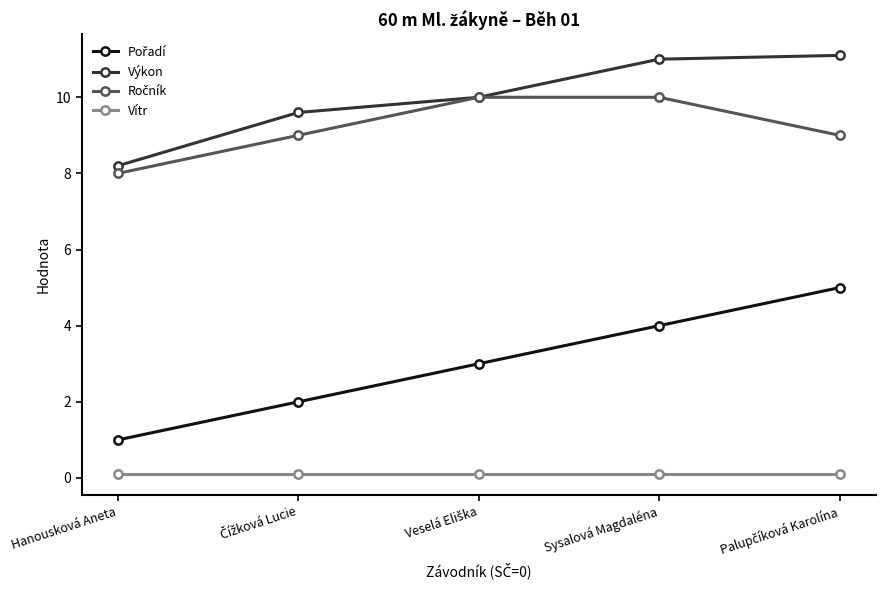

Which series has the largest total across all categories?

Výkon